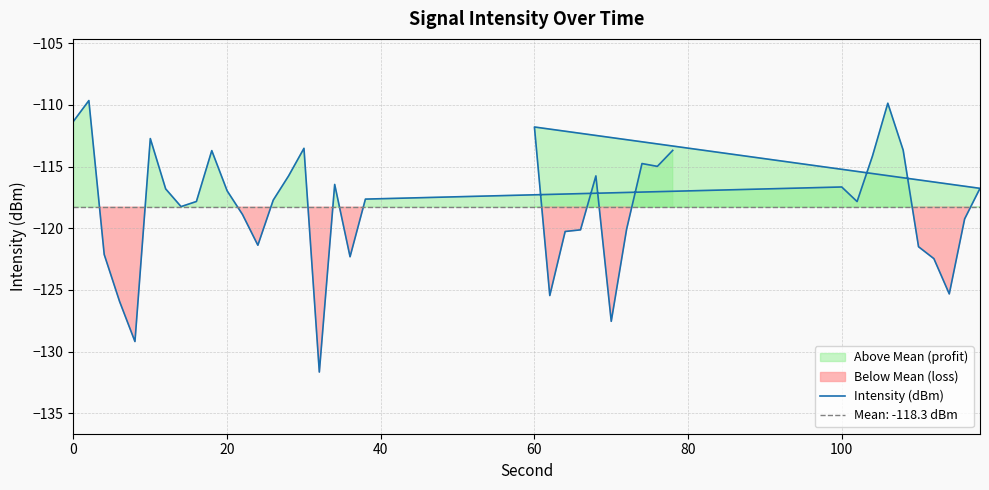

What is the difference between the maximum and second lowest values?

19.5